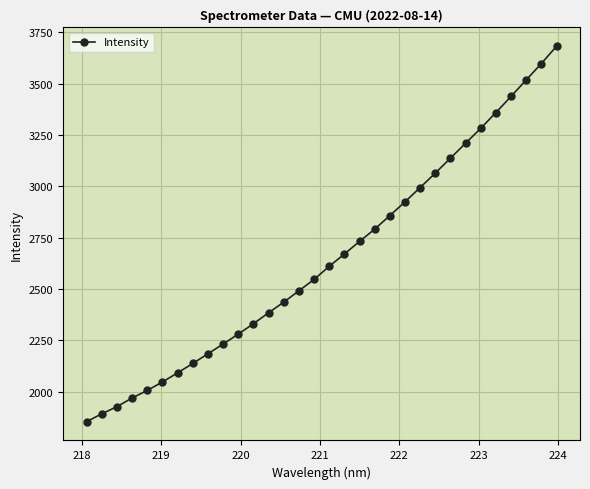

What is the difference between the maximum and minimum values?

1827.6